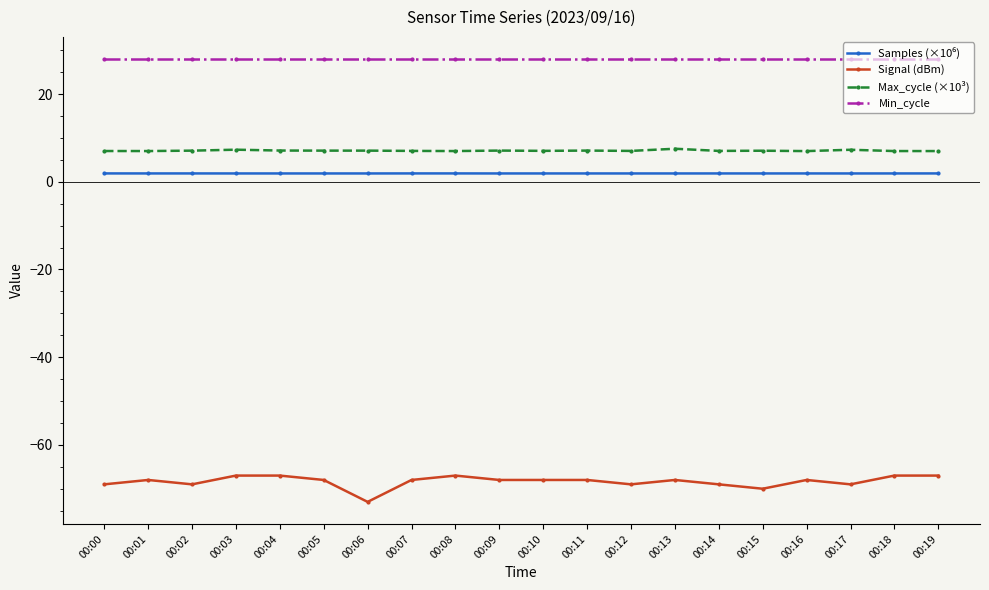

True or false: Signal (dBm) has more than 0 interior local peaks.

True